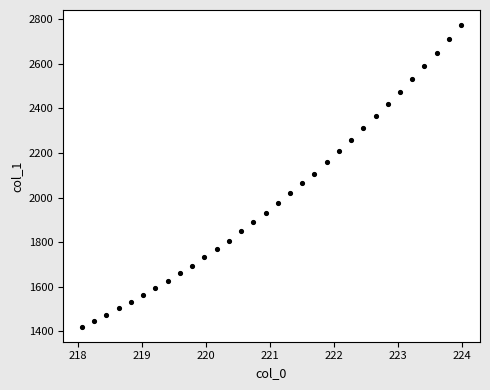

What is the range of X values (max minus min)?

5.9